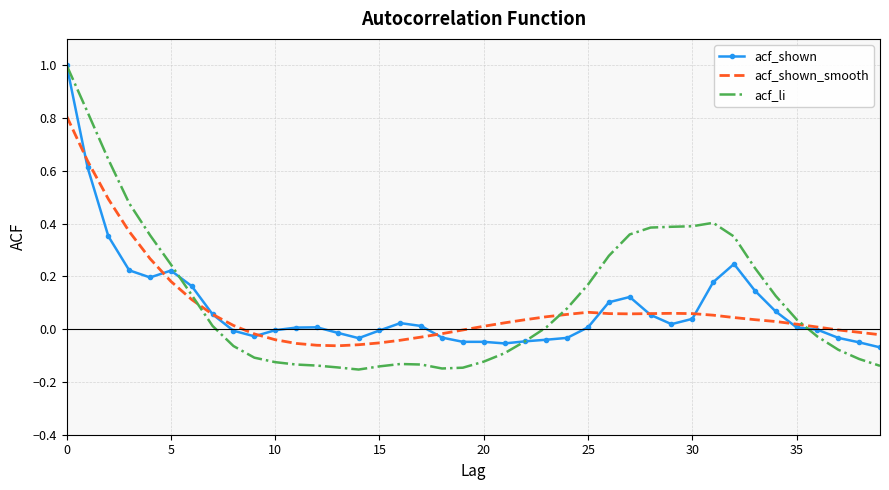

Which series has the widest spread of values?

acf_li